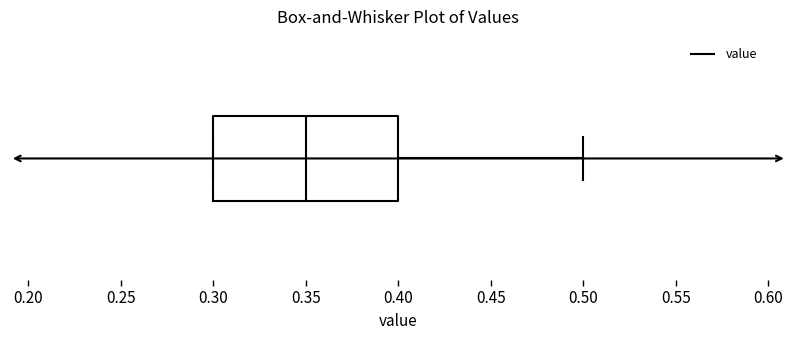

Read this box plot against the x-axis: the position of the median line, the range covered by the box, and the ends of both whiskers. The values are not printed on the chart, so give them approximately, as read against the axis.

median 0.35, box 0.30 to 0.40, whiskers 0.30 to 0.50